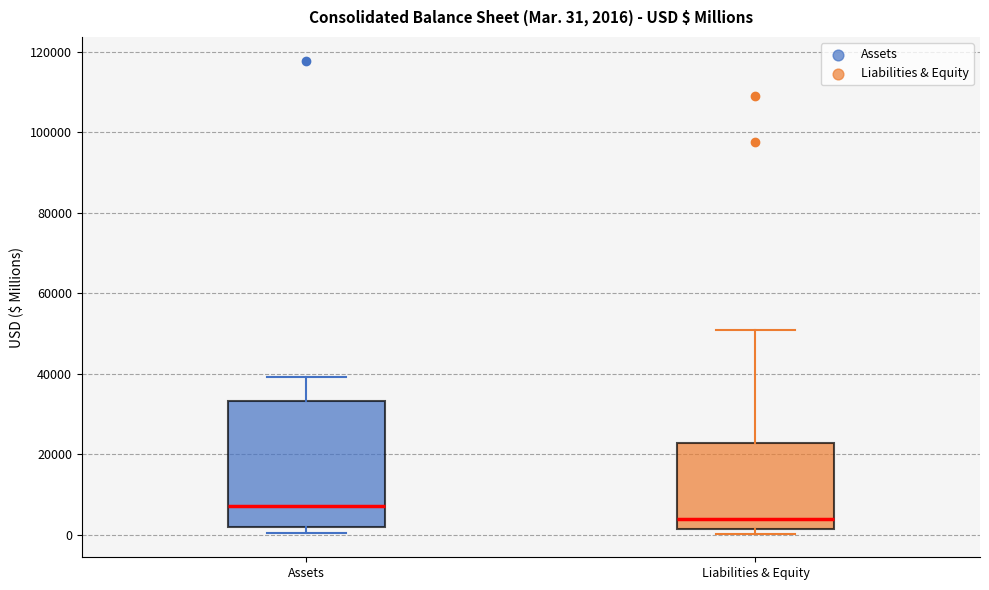

Comparing the boxes themselves (not the whiskers), which one is the tallest?

Assets